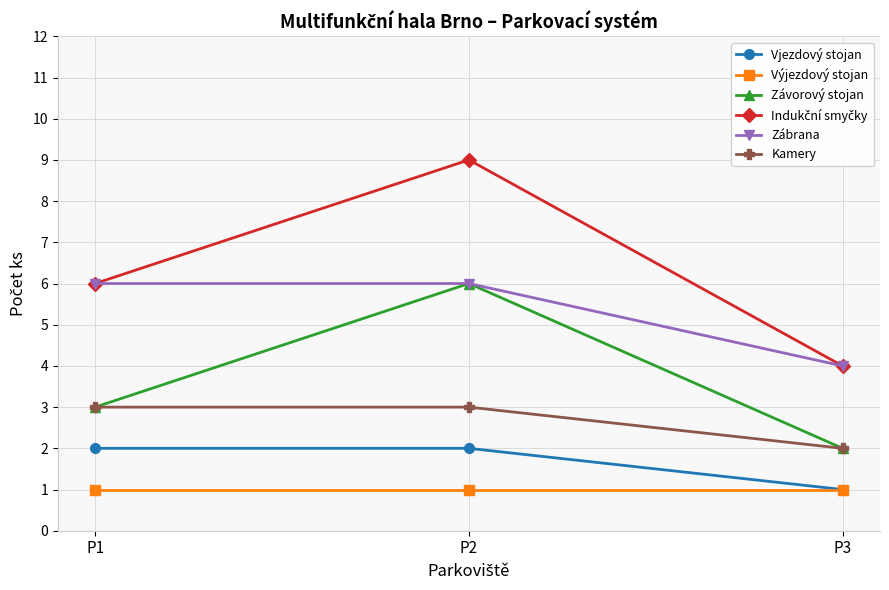

How many lines are shown in the chart?

6